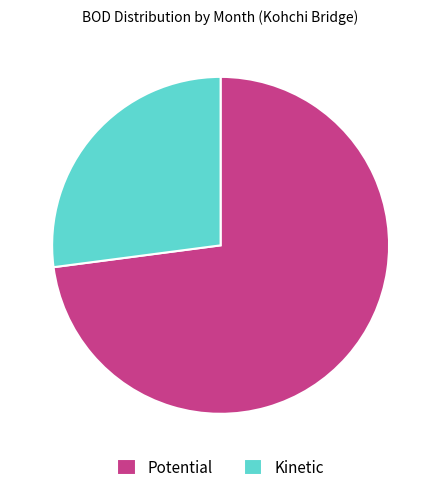

Which slice is the smallest?

Kinetic